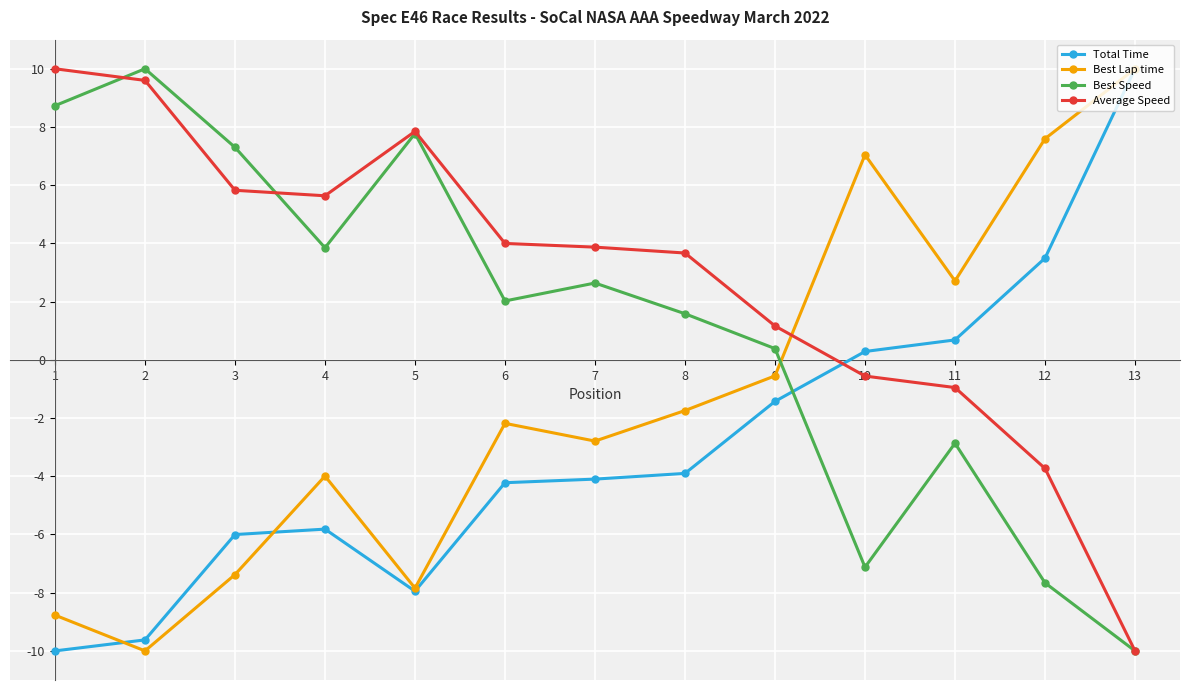

Reading left to right, transcribe all the data shown in this chart.

Total Time: 1=-10.0	2=-9.6	3=-6.0	4=-5.8	5=-7.9	6=-4.2	7=-4.1	8=-3.9	9=-1.4	10=0.3	11=0.7	12=3.5	13=10.0
Best Lap time: 1=-8.8	2=-10.0	3=-7.4	4=-4.0	5=-7.8	6=-2.2	7=-2.8	8=-1.7	9=-0.6	10=7.0	11=2.7	12=7.6	13=10.0
Best Speed: 1=8.7	2=10.0	3=7.3	4=3.9	5=7.8	6=2.0	7=2.6	8=1.6	9=0.4	10=-7.1	11=-2.9	12=-7.7	13=-10.0
Average Speed: 1=10.0	2=9.6	3=5.8	4=5.6	5=7.8	6=4.0	7=3.9	8=3.7	9=1.2	10=-0.6	11=-1.0	12=-3.7	13=-10.0